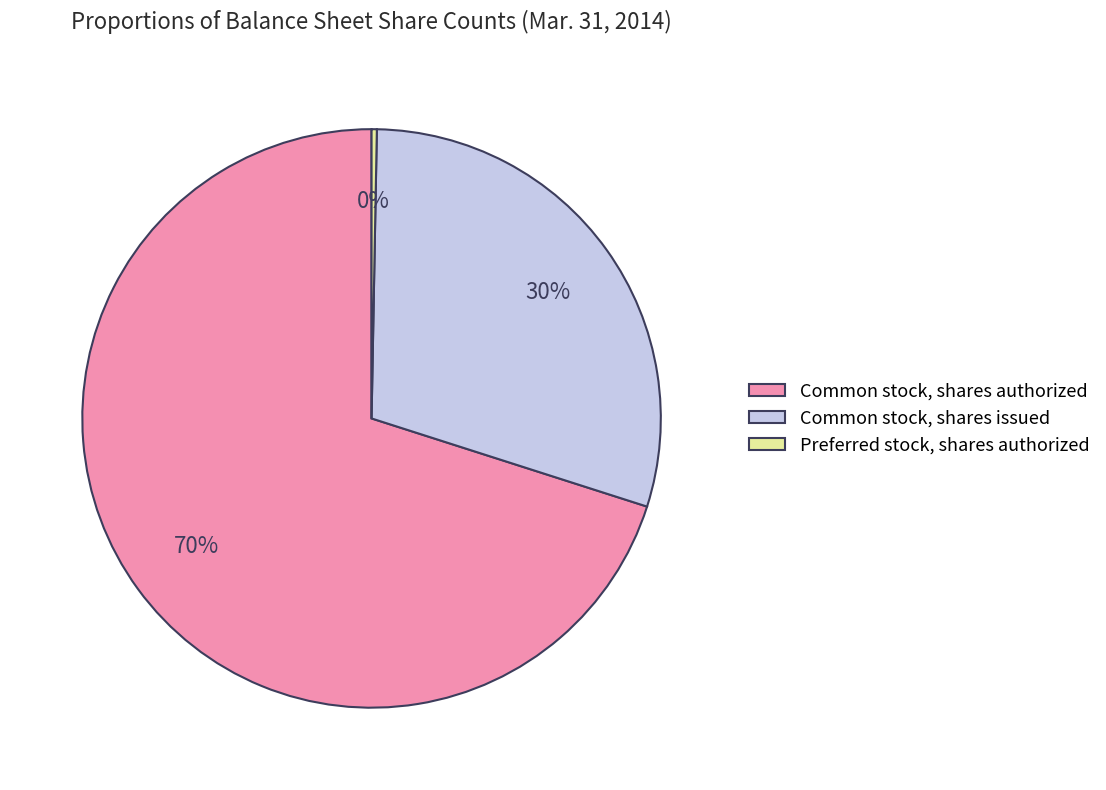

True or false: Common stock, shares issued accounts for 42% of the total.

False